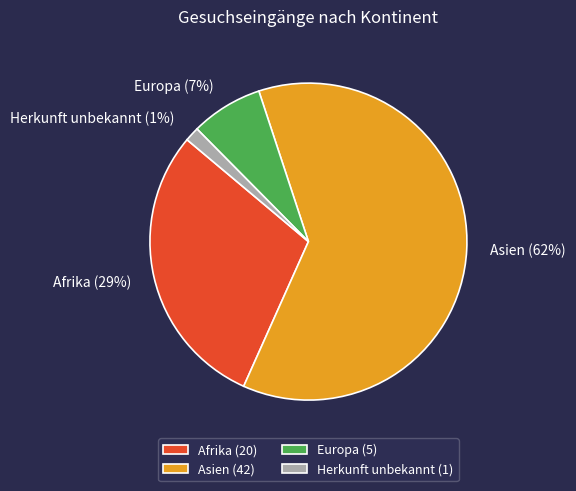

Does Afrika represent more than half of the total?

No